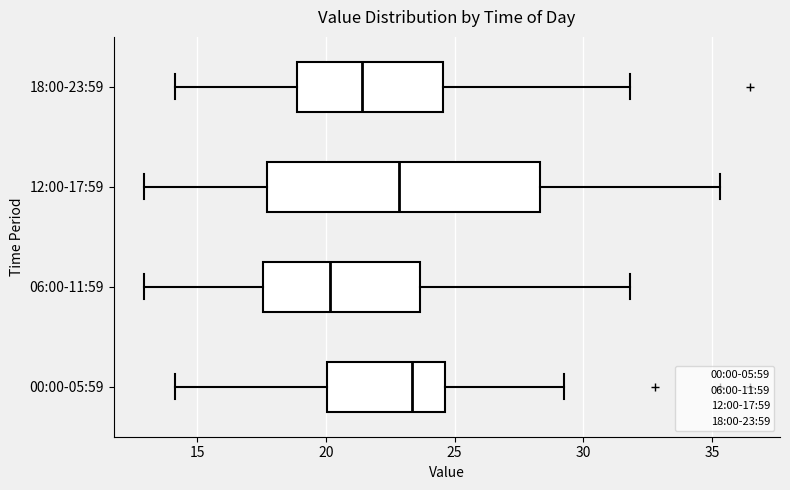

Which box's median line is the furthest to the left?

06:00-11:59